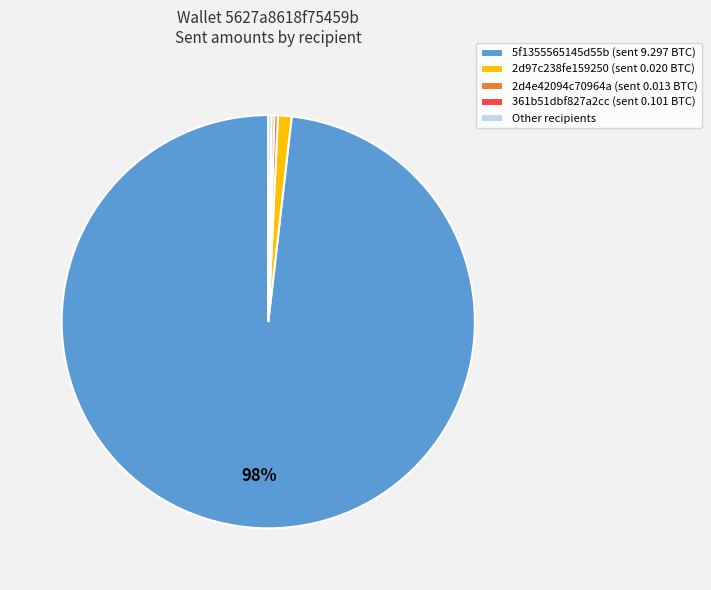

To the nearest percent, what portion does 2d97c238fe159250 (sent 0.020 BTC) represent?

1%